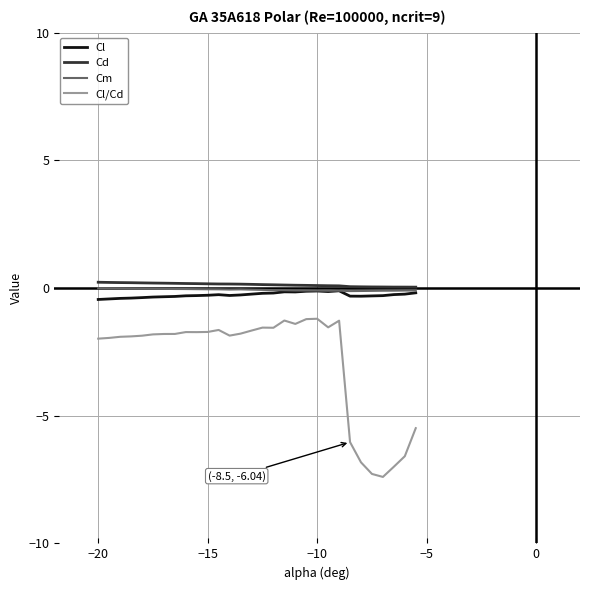

Which series has the largest range (max minus min)?

Cl/Cd